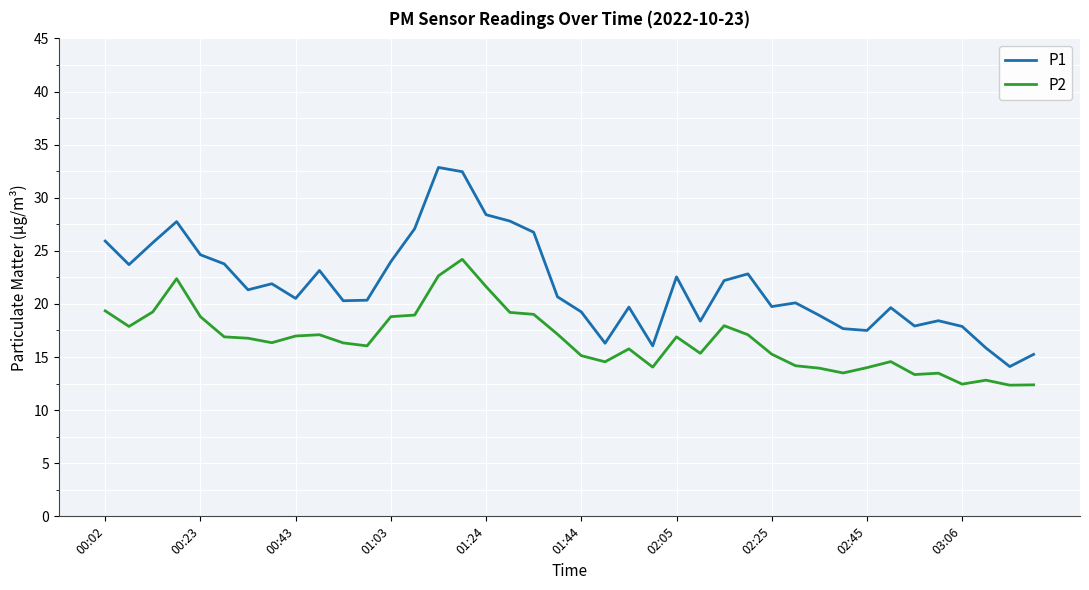

Rank the series by their maximum value, from highest to lowest.

P1, P2